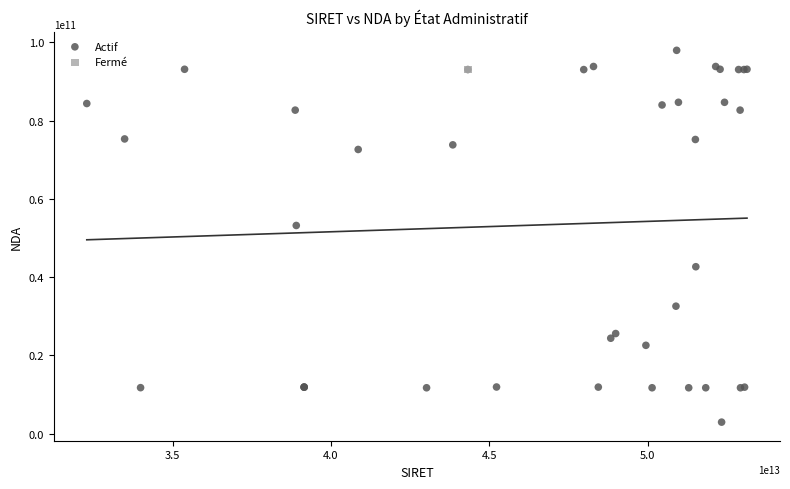

What are all the series names shown in the legend?

Actif, Fermé